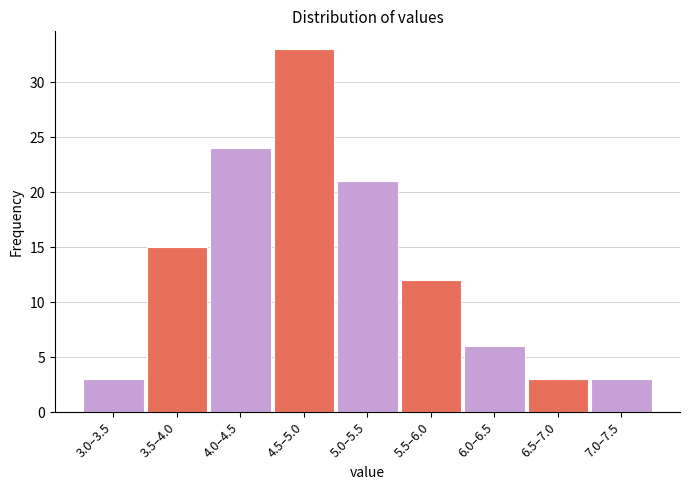

Reading left to right, transcribe all the data shown in this chart.

3	15	24	33	21	12	6	3	3